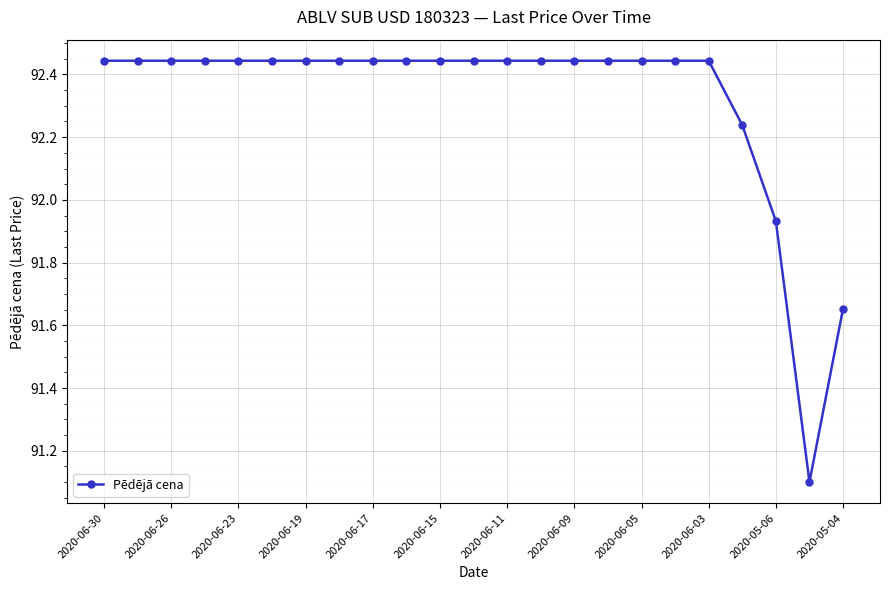

What is the difference between the maximum and minimum values?

1.3